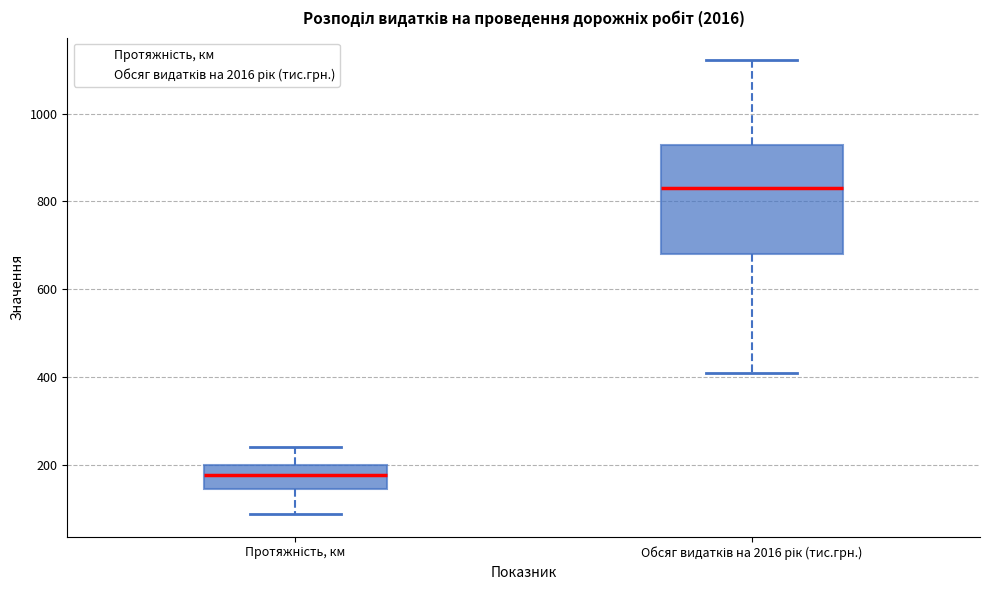

Where does the lower whisker of the box for Протяжність, км end on the y-axis? The values are not printed on the chart, so give them approximately, as read against the axis.

80